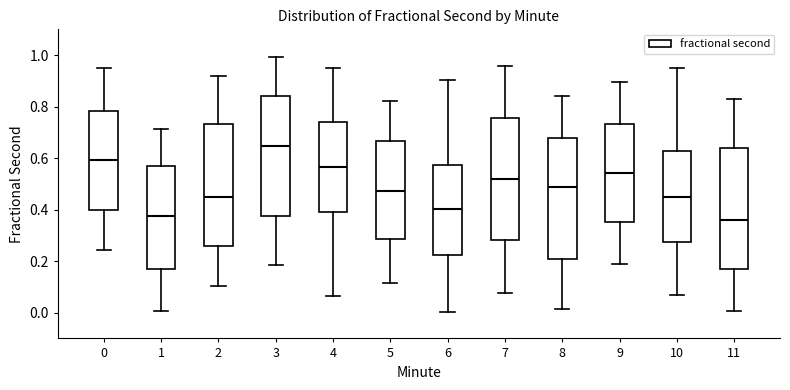

Where does the upper whisker of the box at x = 3 end on the y-axis? The values are not printed on the chart, so give them approximately, as read against the axis.

1.00